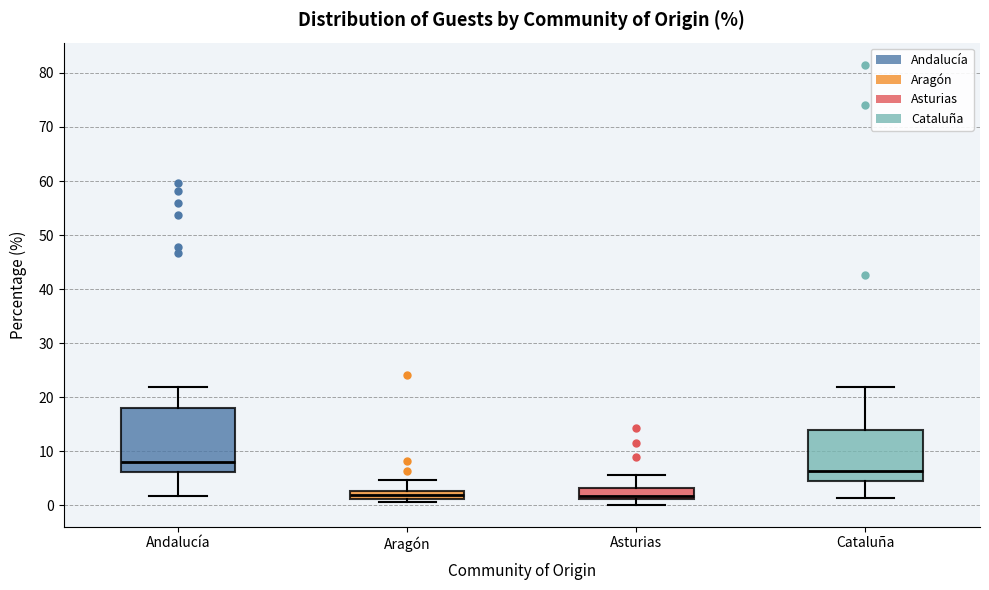

Where does the lower whisker of the box for Cataluña end on the y-axis? The values are not printed on the chart, so give them approximately, as read against the axis.

1